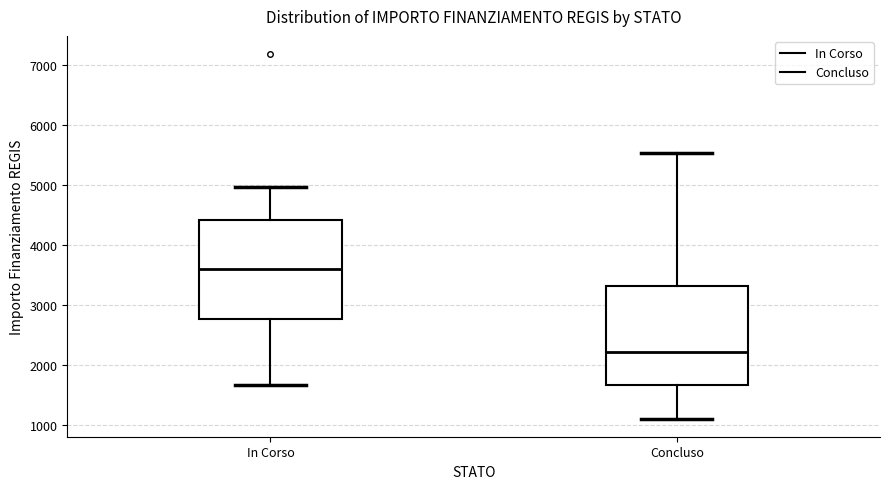

Which box's median line is the lowest?

Concluso